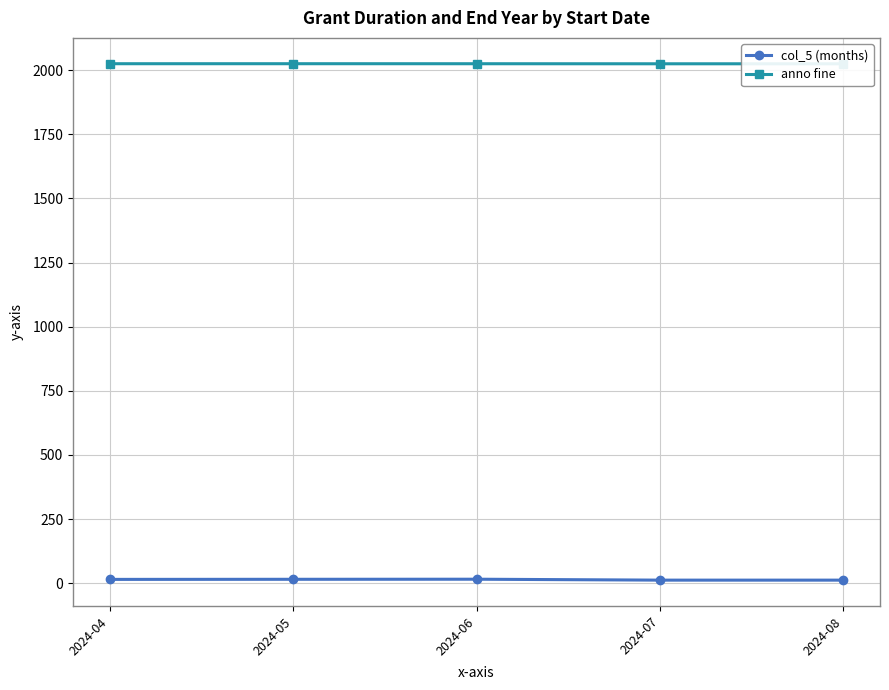

The anno fine series shows 2025.3 at 2024-05. True or false?

True